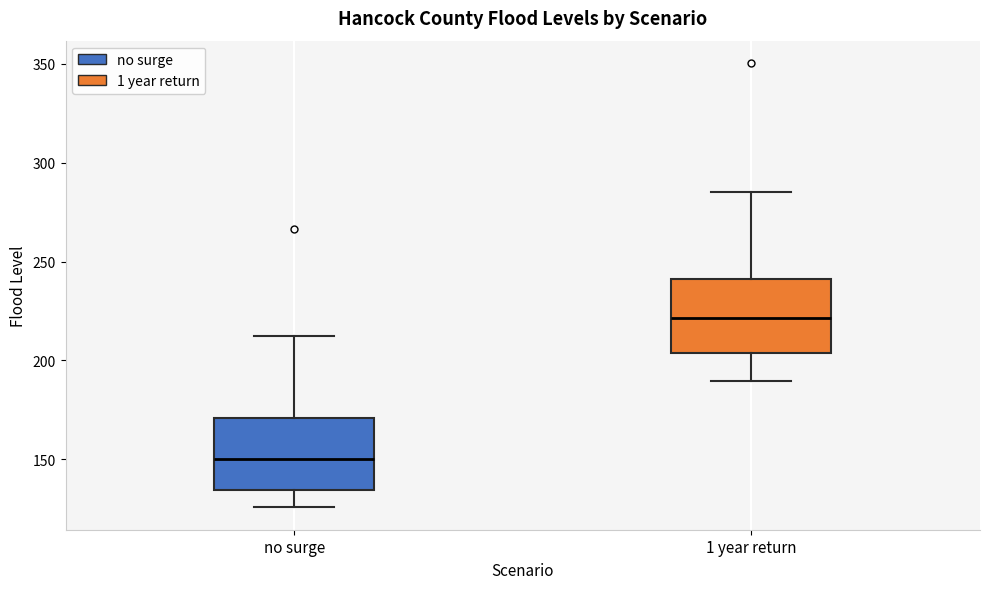

Where does the lower whisker of the box for no surge end on the y-axis? The values are not printed on the chart, so give them approximately, as read against the axis.

125